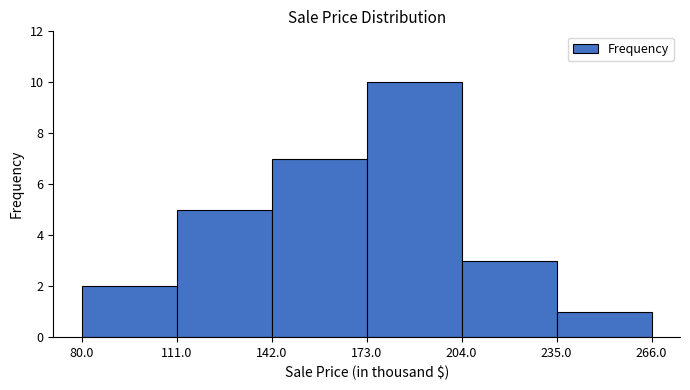

Reading left to right, transcribe this chart: for each bar, give the range it covers on the x-axis and its height. The values are not printed on the chart, so give them approximately, as read against the axis.

80.0 to 111.0: 2
111.0 to 142.0: 5
142.0 to 173.0: 7
173.0 to 204.0: 10
204.0 to 235.0: 3
235.0 to 266.0: 1